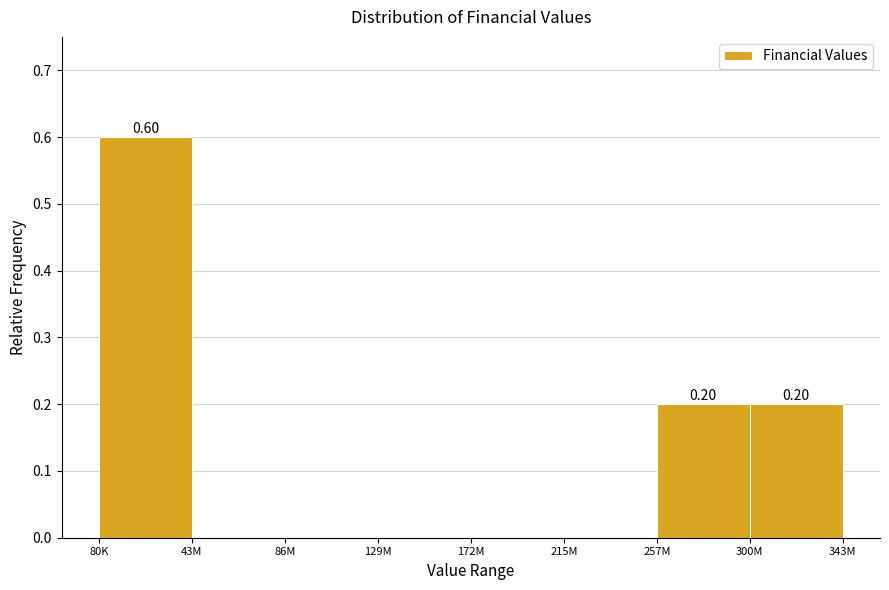

Between 257M and 172M, which is larger?

257M